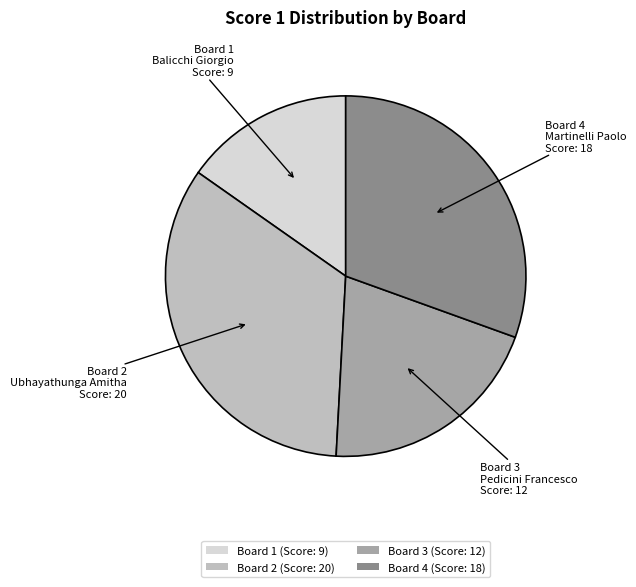

Do Board 3 (Score: 12) and Board 4 (Score: 18) together represent more than half of the pie?

Yes